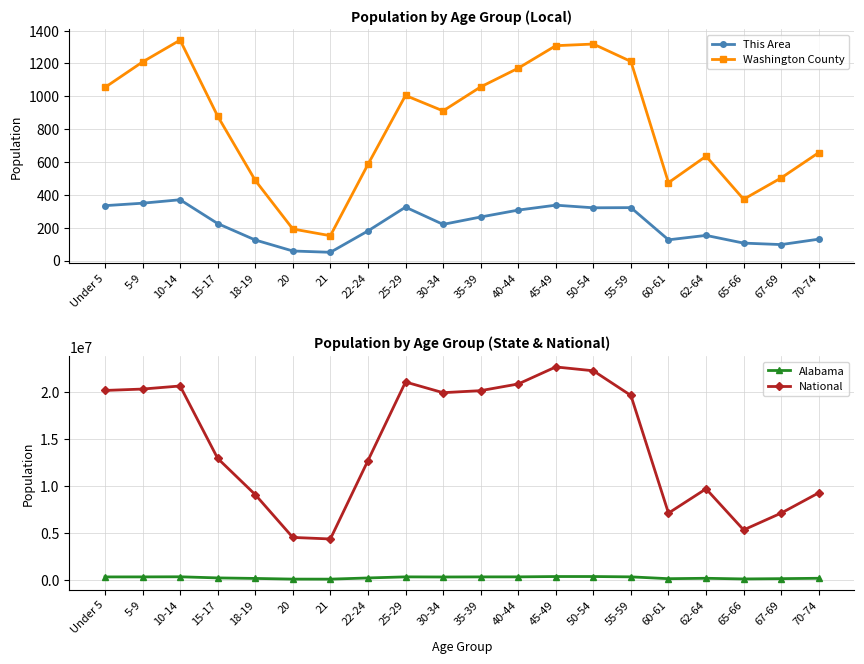

What is the label of the 17th point from the right?

15-17